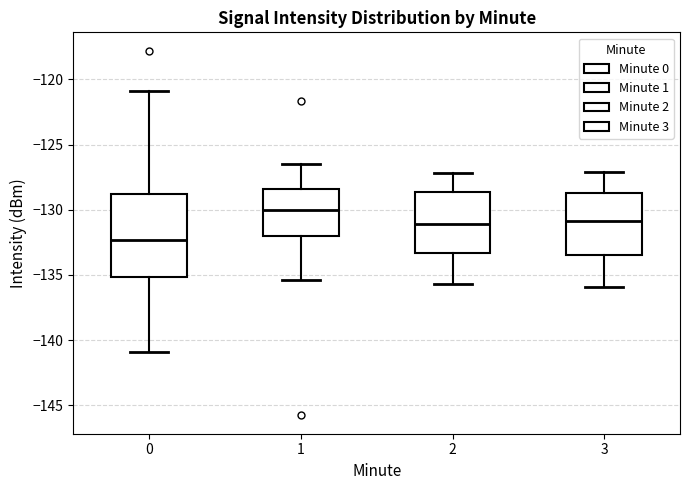

Which box has the lowest median line?

0